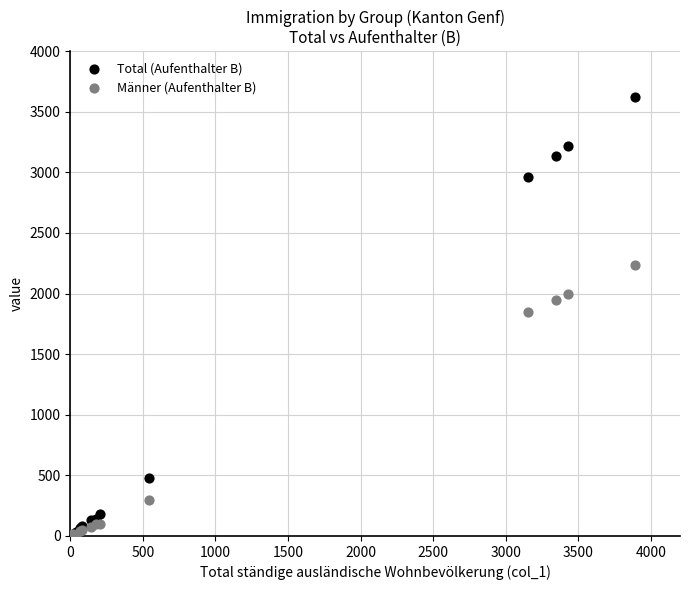

Across all series, what Y value is closest to 1809?

1851